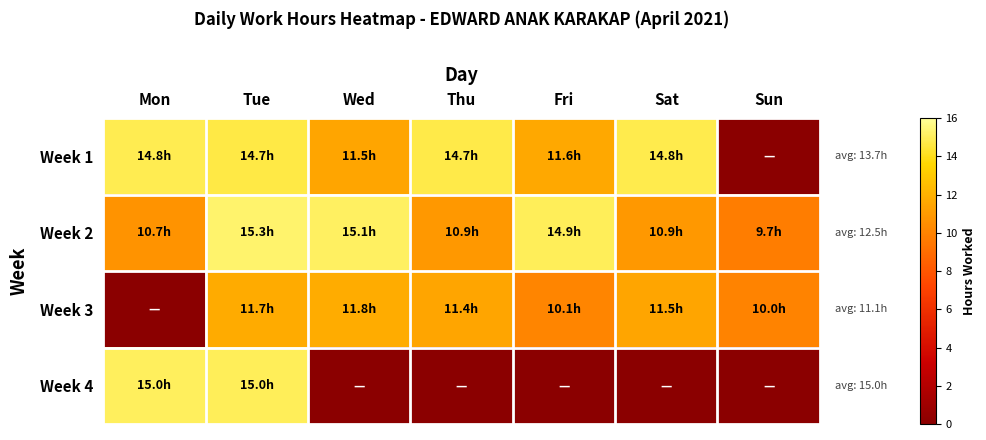

Reading right to left, transcribe all the data shown in this chart.

Week 1: Sun=0.0	Sat=14.8	Fri=11.6	Thu=14.7	Wed=11.5	Tue=14.7	Mon=14.8
Week 2: Sun=9.7	Sat=10.9	Fri=14.9	Thu=10.9	Wed=15.1	Tue=15.3	Mon=10.7
Week 3: Sun=10.0	Sat=11.5	Fri=10.1	Thu=11.4	Wed=11.8	Tue=11.7	Mon=0.0
Week 4: Sun=0.0	Sat=0.0	Fri=0.0	Thu=0.0	Wed=0.0	Tue=15.0	Mon=15.0